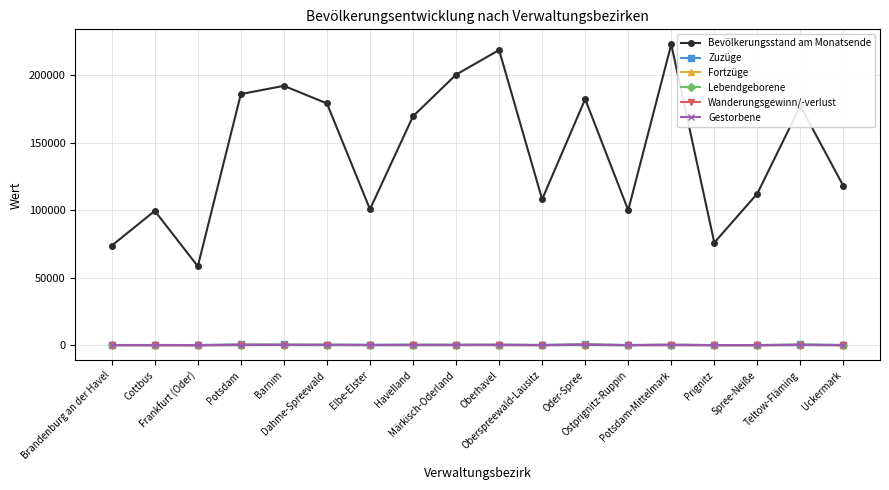

What is the maximum value shown in the chart?

222746